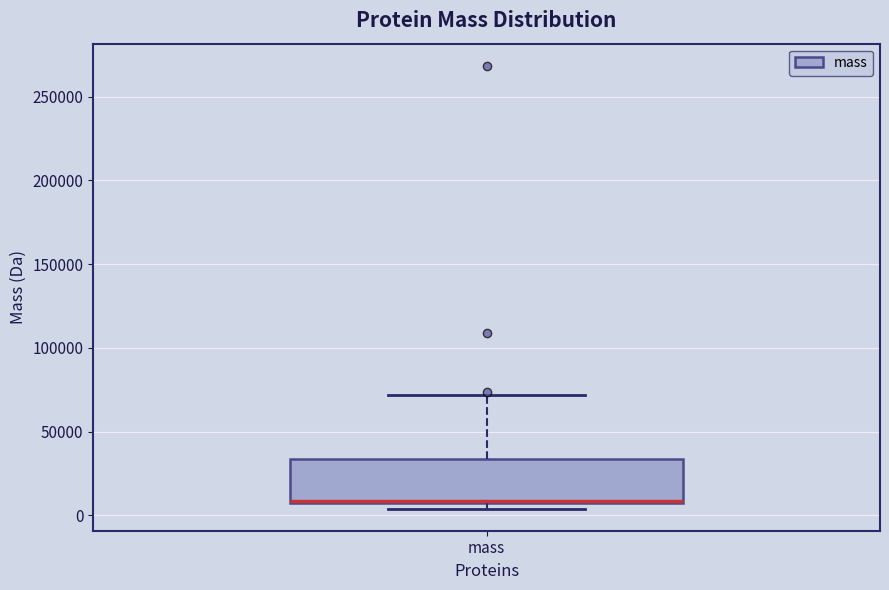

Read this box plot against the y-axis: the position of the median line, the range covered by the box, and the ends of both whiskers. The values are not printed on the chart, so give them approximately, as read against the axis.

median 10000, box 10000 to 35000, whiskers 5000 to 70000